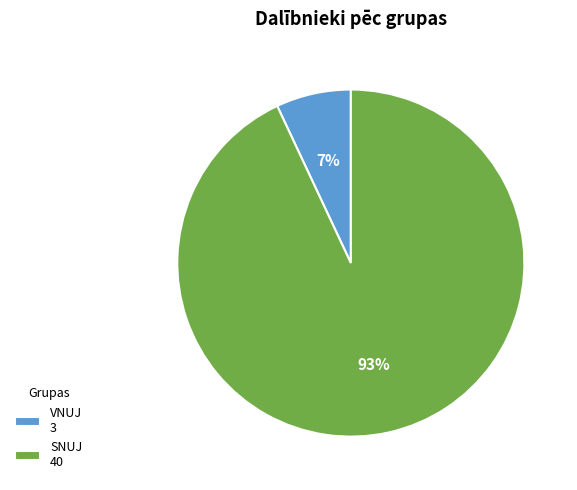

To the nearest percent, what portion does SNUJ represent?

93%